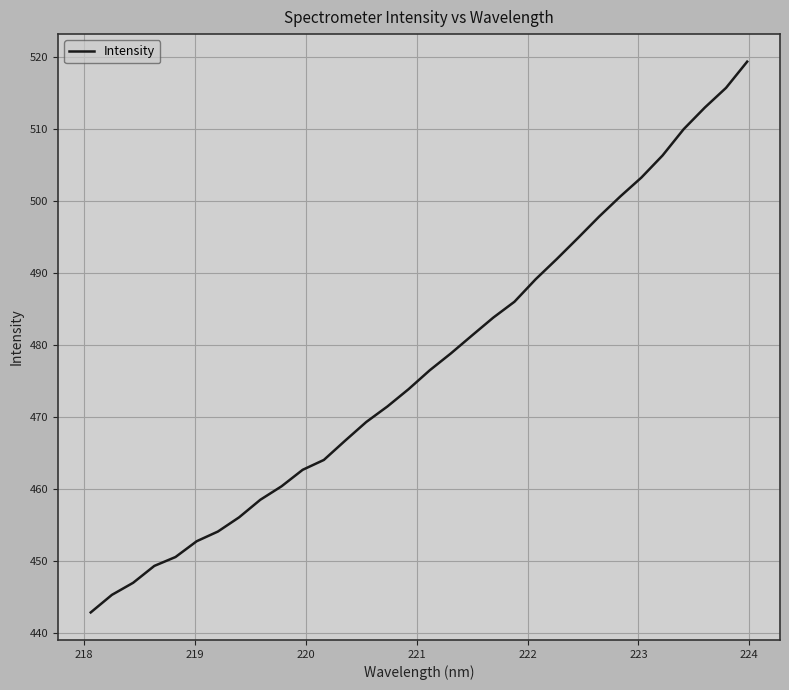

What is the smallest value displayed?

442.8